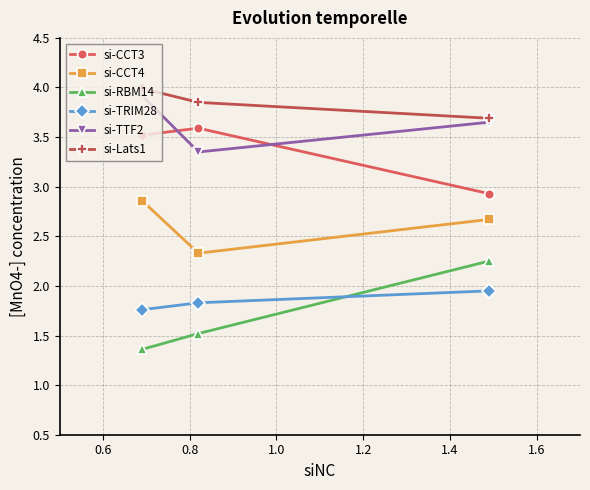

What is the greatest value displayed?

4.0